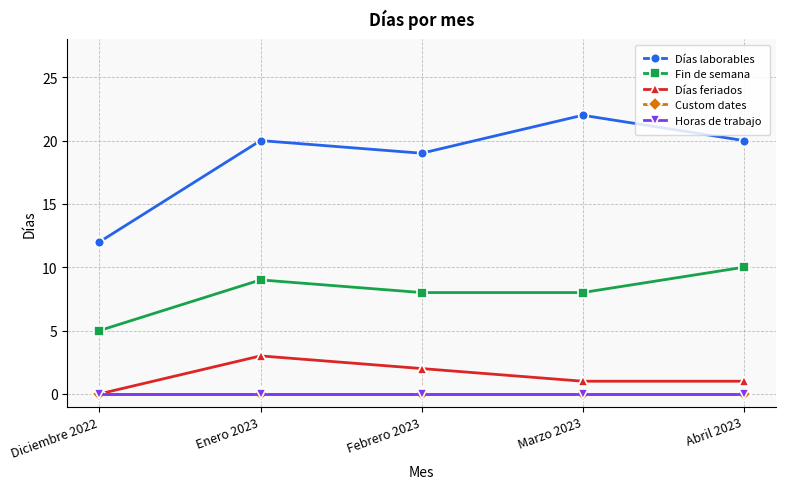

Is this an area chart (filled region under the line)?

No